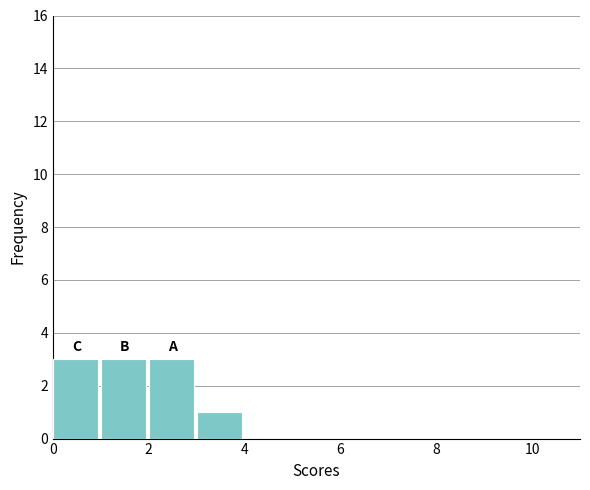

Reading left to right, transcribe this chart: for each bar, give the range it covers on the x-axis and its height. The values are not printed on the chart, so give them approximately, as read against the axis.

0 to 1: 3
1 to 2: 3
2 to 3: 3
3 to 4: 1
4 to 5: 0
5 to 6: 0
6 to 7: 0
7 to 8: 0
8 to 9: 0
9 to 10: 0
10 to 11: 0